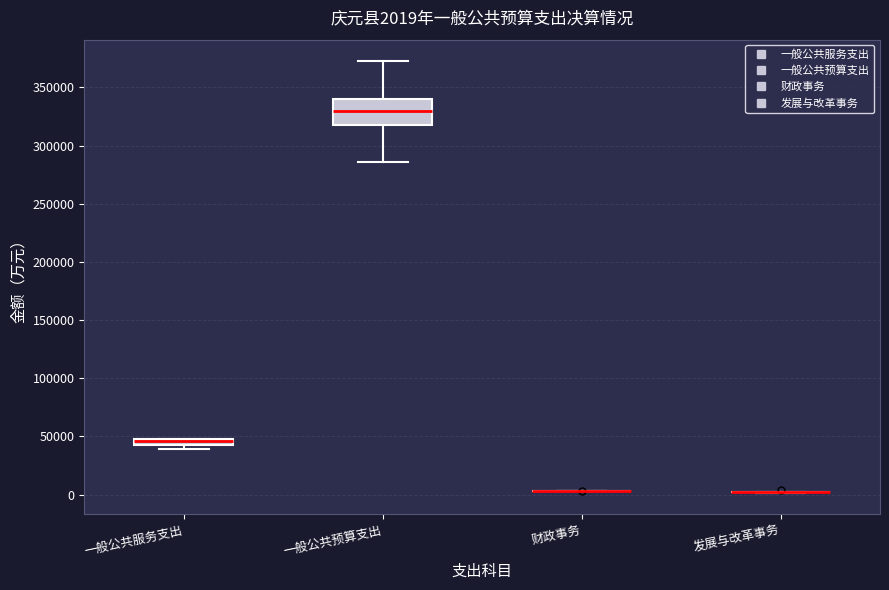

Comparing the boxes themselves (not the whiskers), which one is the tallest?

一般公共预算支出